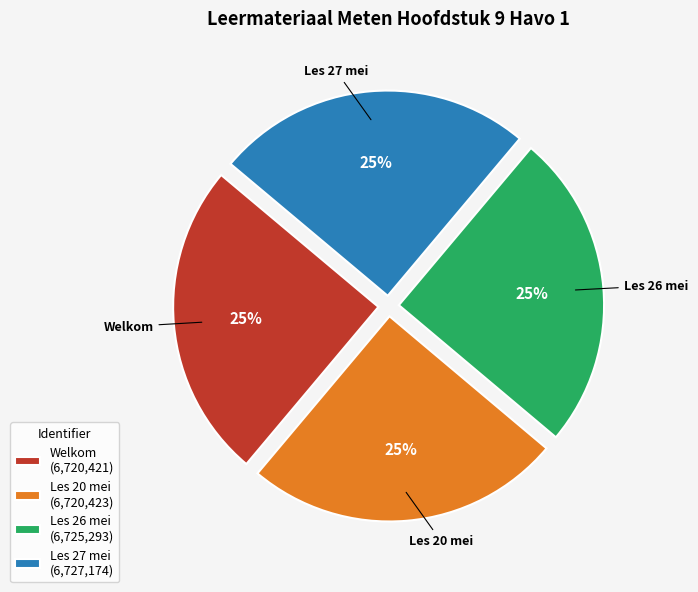

To the nearest percent, what portion does Les 26 mei represent?

25%